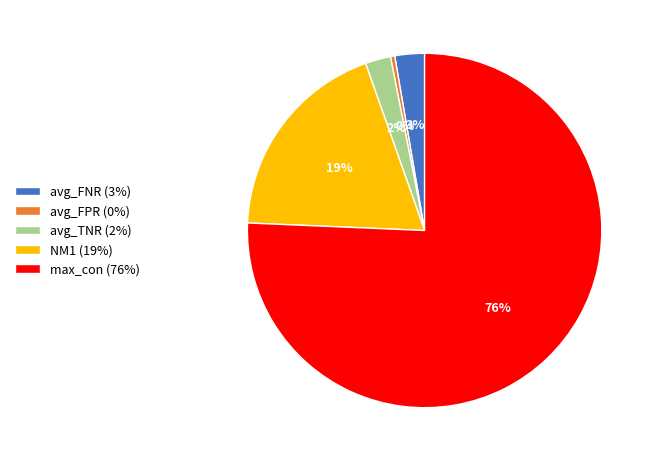

To the nearest percent, what is the difference between the NM1 and avg_TNR slice percentages?

17%